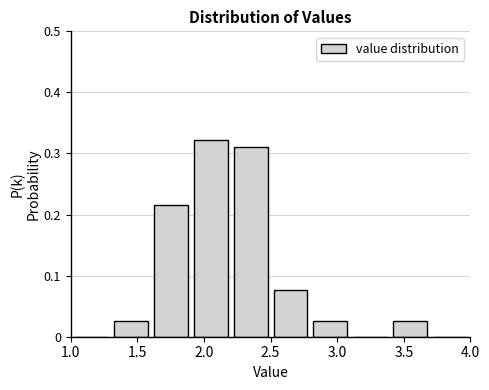

Which range on the x-axis has the tallest bar?

1.9 to 2.2